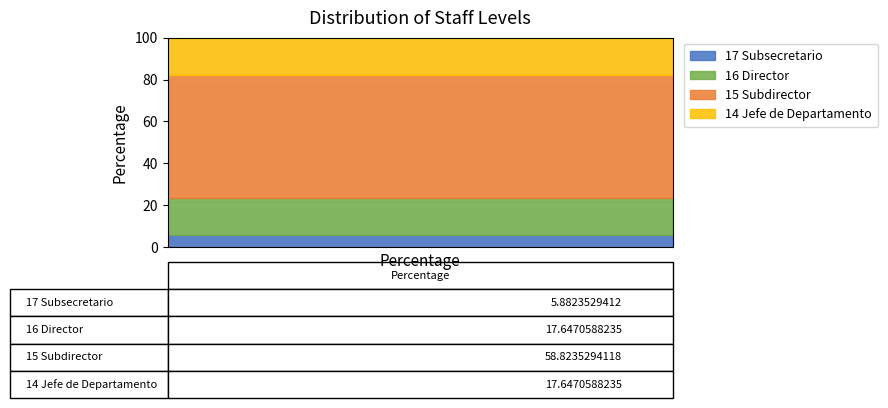

Which series has the largest total across all categories?

15 Subdirector